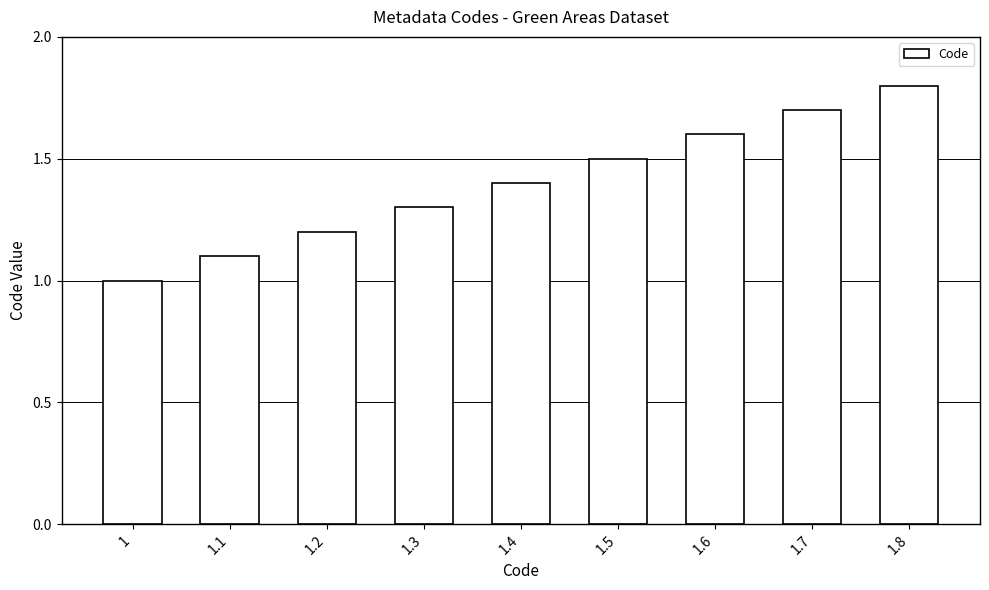

At which category does the chart reach its minimum across all series?

1